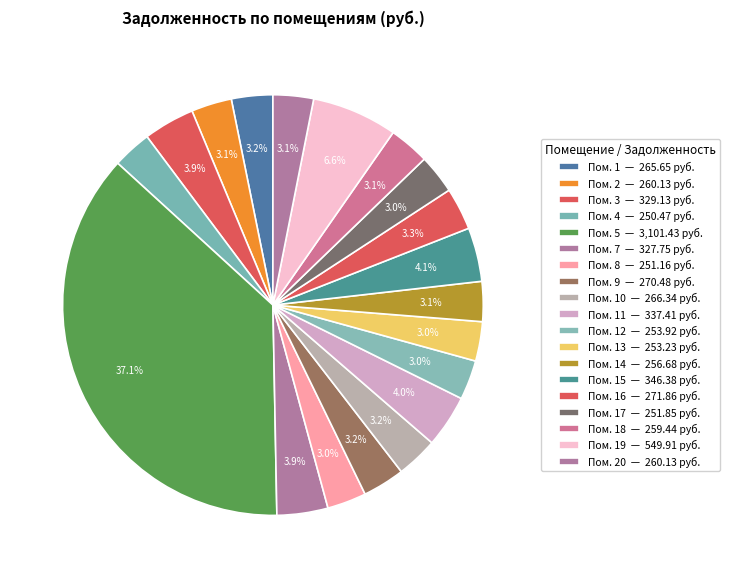

Count the number of slices in the pie.

19